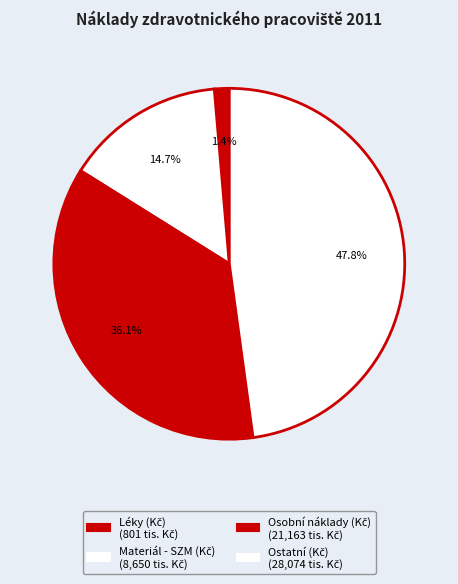

How many slices are in this pie chart?

4